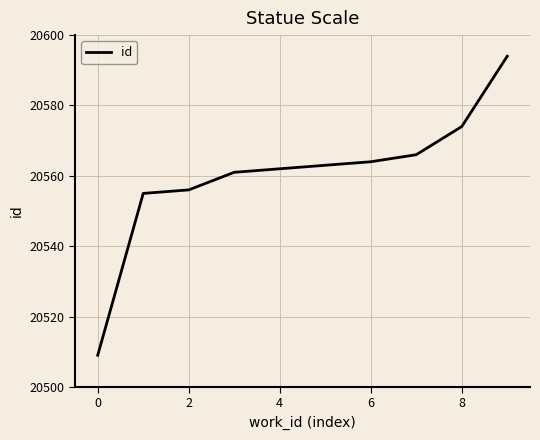

What is the difference between the maximum and minimum values?

85